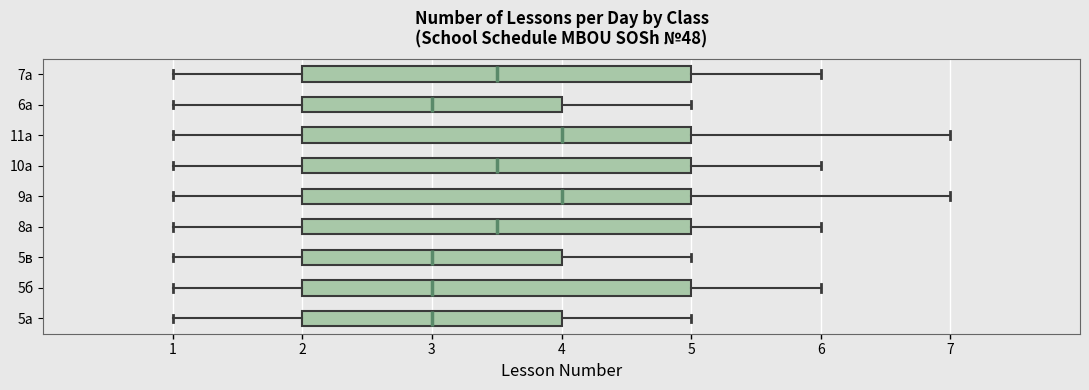

Where is the left edge of the box for 6а on the x-axis? The values are not printed on the chart, so give them approximately, as read against the axis.

2.0